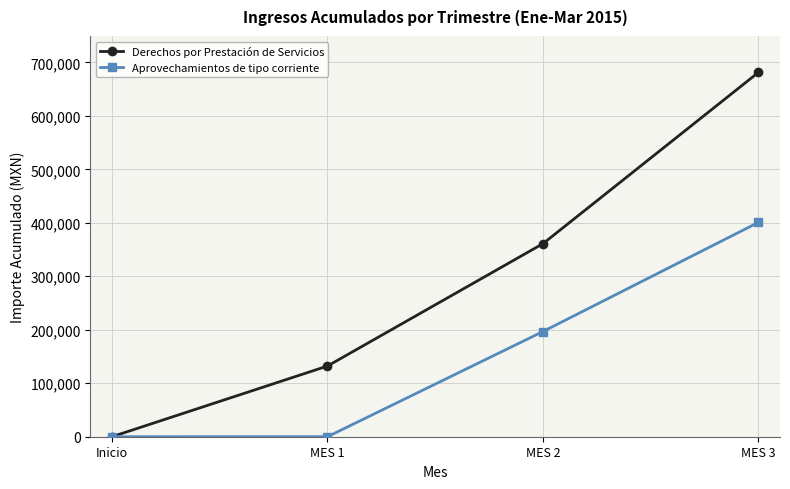

Between MES 1 and MES 3, which series saw the biggest shift?

Derechos por Prestación de Servicios